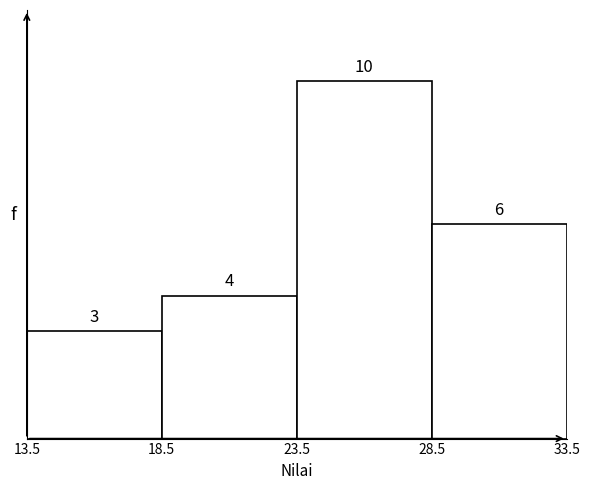

Reading left to right, list every bar in this chart as the range it spans on the x-axis followed by its height.

13.5 to 18.5: 3
18.5 to 23.5: 4
23.5 to 28.5: 10
28.5 to 33.5: 6